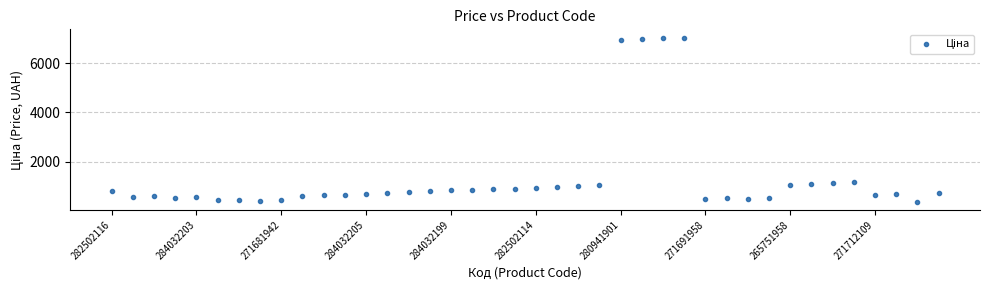

What is the range of Y values (max minus min)?

6641.3